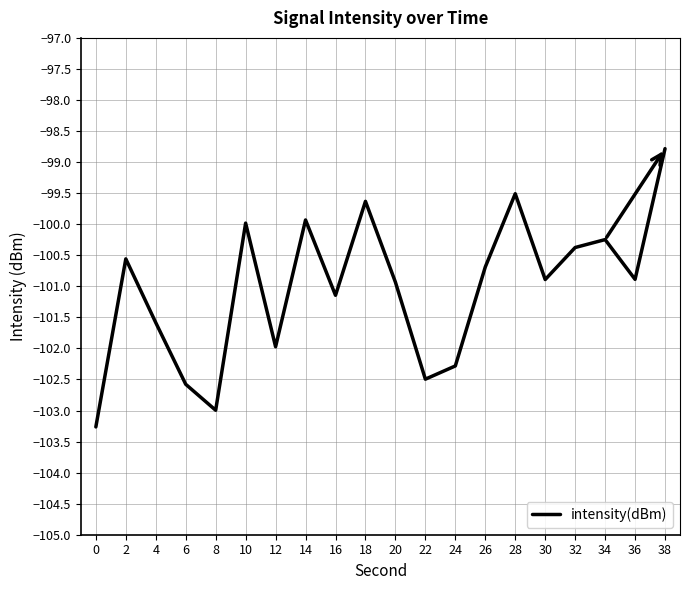

Reading right to left, what are all the values shown in this chart?

38=-98.8	36=-100.9	34=-100.2	32=-100.4	30=-100.9	28=-99.5	26=-100.7	24=-102.3	22=-102.5	20=-100.9	18=-99.6	16=-101.1	14=-99.9	12=-102.0	10=-100.0	8=-103.0	6=-102.6	4=-101.6	2=-100.6	0=-103.3